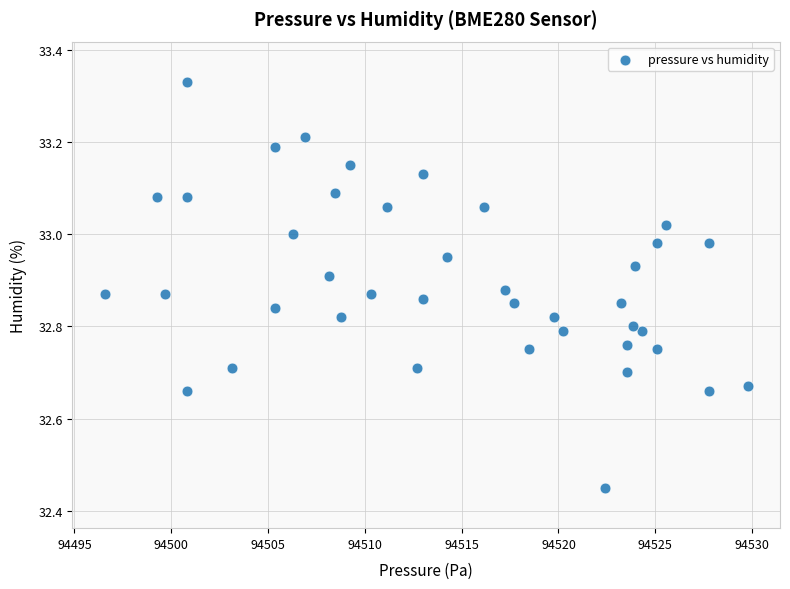

What is the range of X values (max minus min)?

33.2